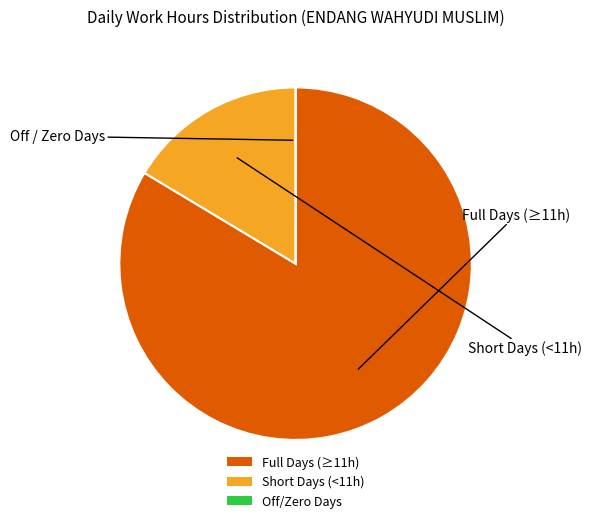

What is the ratio of the value at Full Days (≥11h) to the value at Short Days (<11h)?

5.1